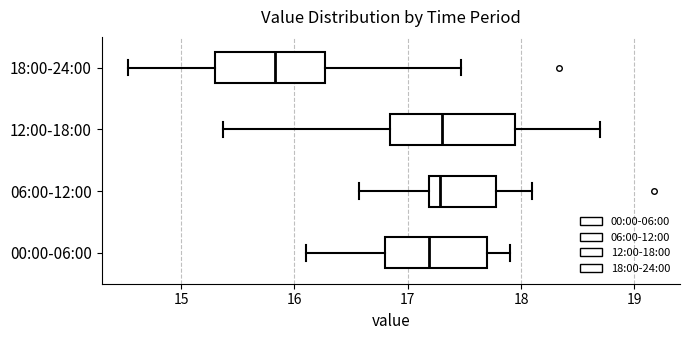

Reading bottom to top, read every box against the x-axis: the position of its median line, the range the box covers, and the ends of its whiskers. The values are not printed on the chart, so give them approximately, as read against the axis.

00:00-06:00: median 17.2, box 16.8 to 17.7, whiskers 16.1 to 17.9
06:00-12:00: median 17.3, box 17.2 to 17.8, whiskers 16.6 to 18.1
12:00-18:00: median 17.3, box 16.8 to 17.9, whiskers 15.4 to 18.7
18:00-24:00: median 15.8, box 15.3 to 16.3, whiskers 14.5 to 17.5